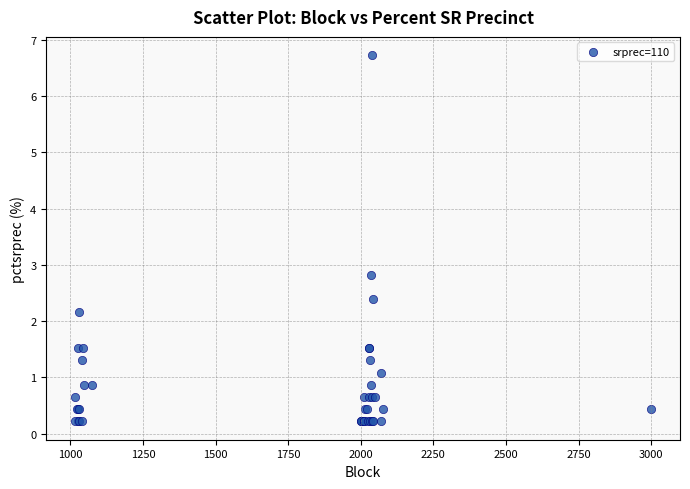

What Y value in the scatter plot is closest to 3?

2.8